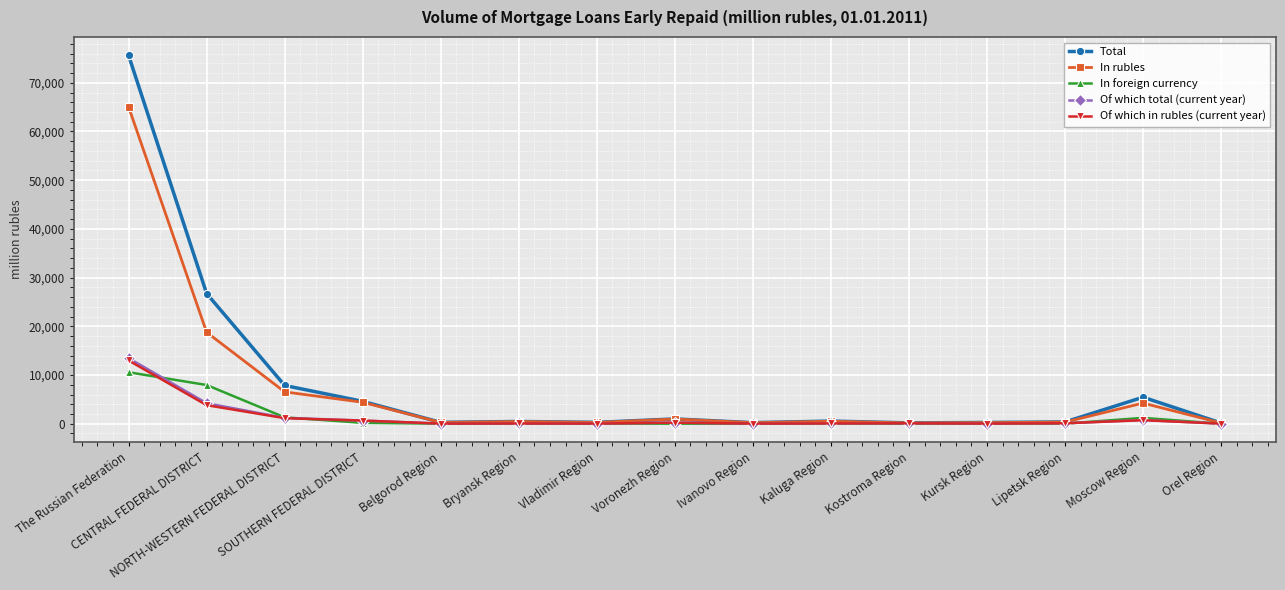

Read the Of which total (current year) value at CENTRAL FEDERAL DISTRICT.

4221